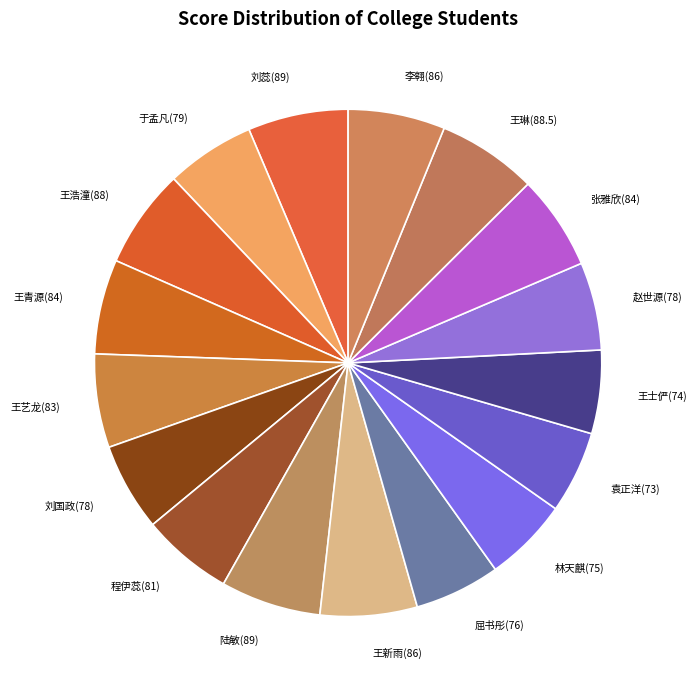

Is the sum of 林天麒(75) and 刘蕊(89) greater than half?

No